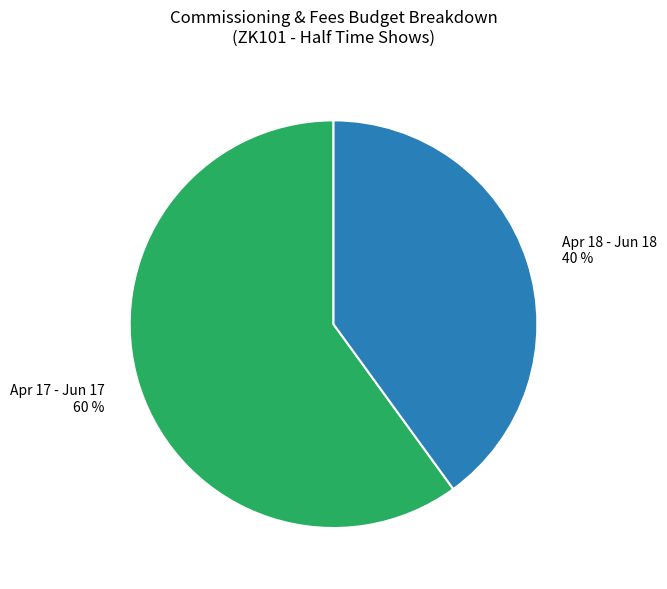

How many slices are in this pie chart?

2